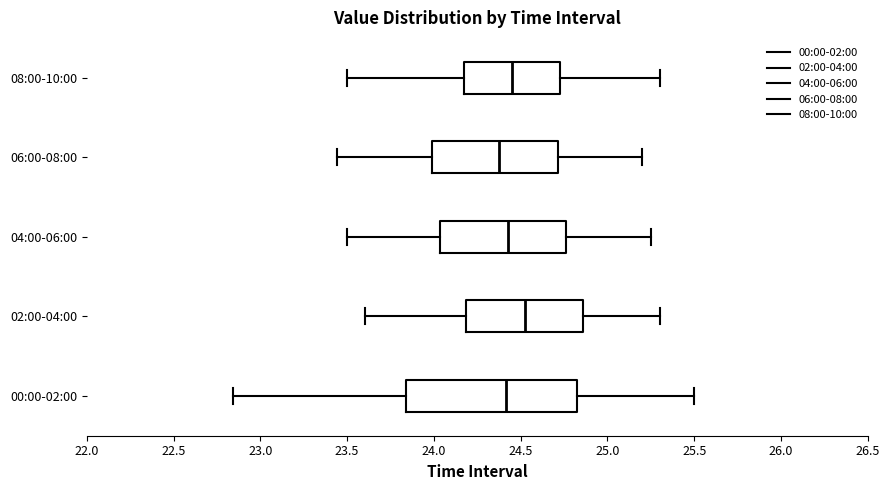

Which box's median line is the furthest to the right?

02:00-04:00